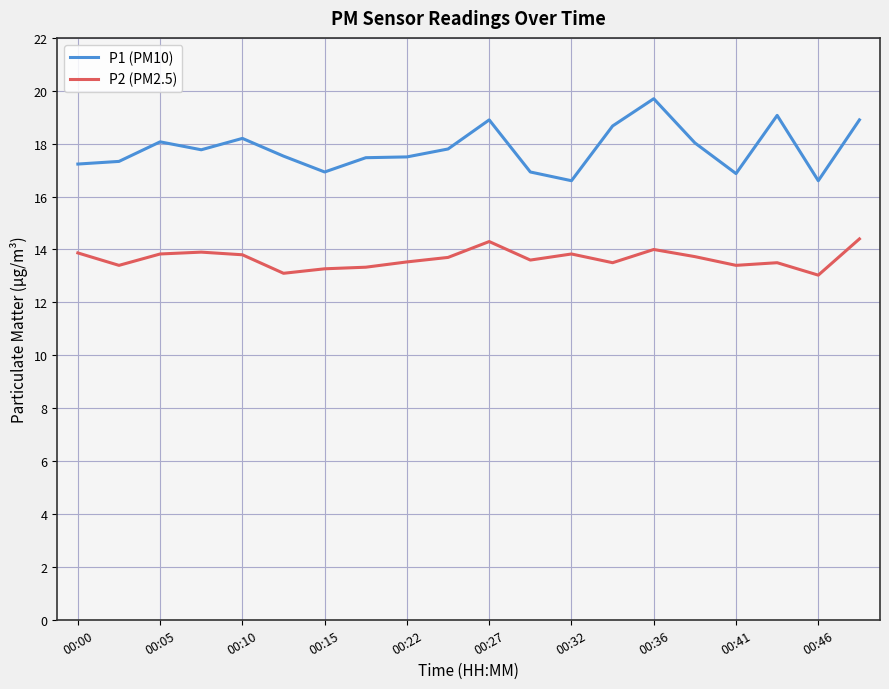

Which series has the largest total across all categories?

P1 (PM10)